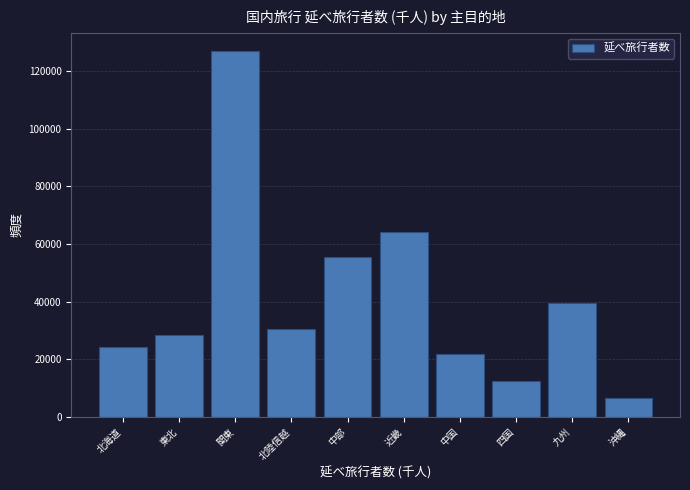

Reading left to right, extract all data points from this chart.

24338.0	28461.3	126750.1	30580.0	55534.7	64199.5	21919.5	12352.8	39542.3	6660.8